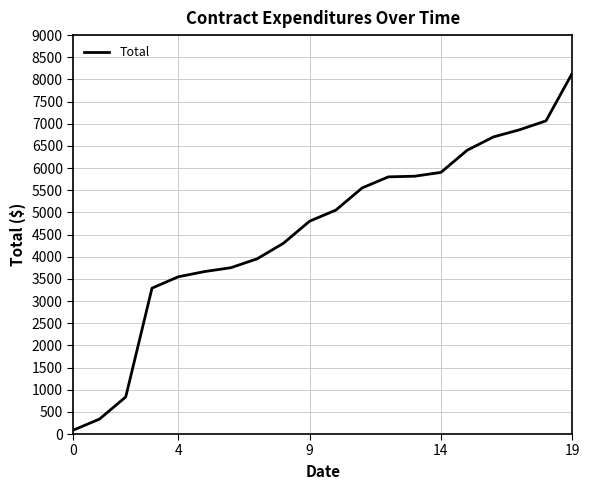

What is the greatest value displayed?

8140.5